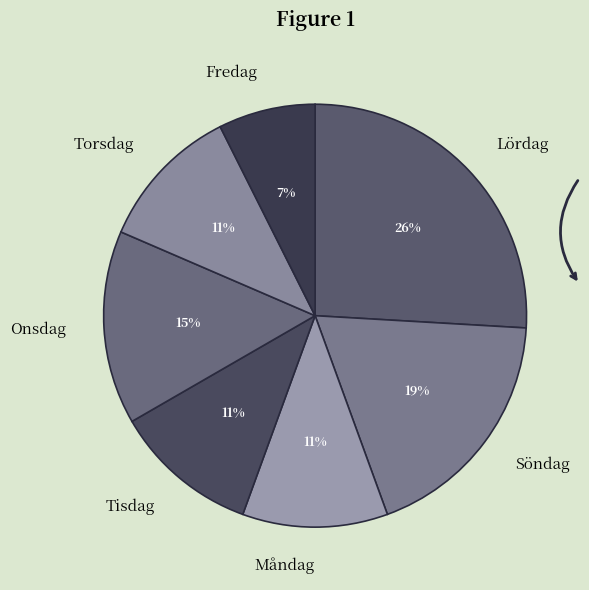

Approximately how many times larger is the value at Söndag compared to Lördag?

0.7